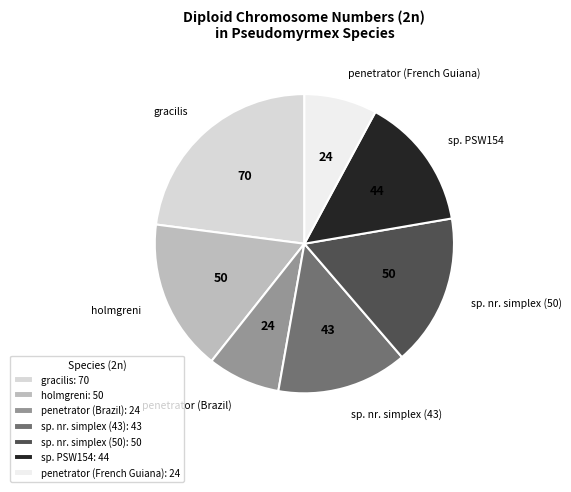

Is there any slice that represents more than half of the pie?

No